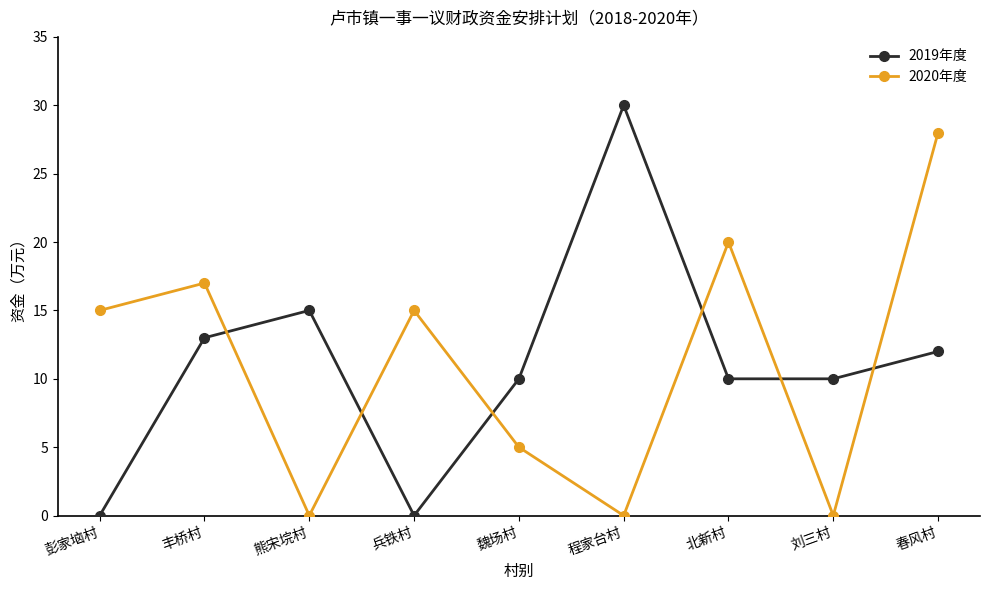

Reading left to right, list all the values displayed in this chart.

2019年度: 彭家垴村=0	丰桥村=13	熊宋垸村=15	兵铁村=0	魏场村=10	程家台村=30	北新村=10	刘三村=10	春风村=12
2020年度: 彭家垴村=15	丰桥村=17	熊宋垸村=0	兵铁村=15	魏场村=5	程家台村=0	北新村=20	刘三村=0	春风村=28